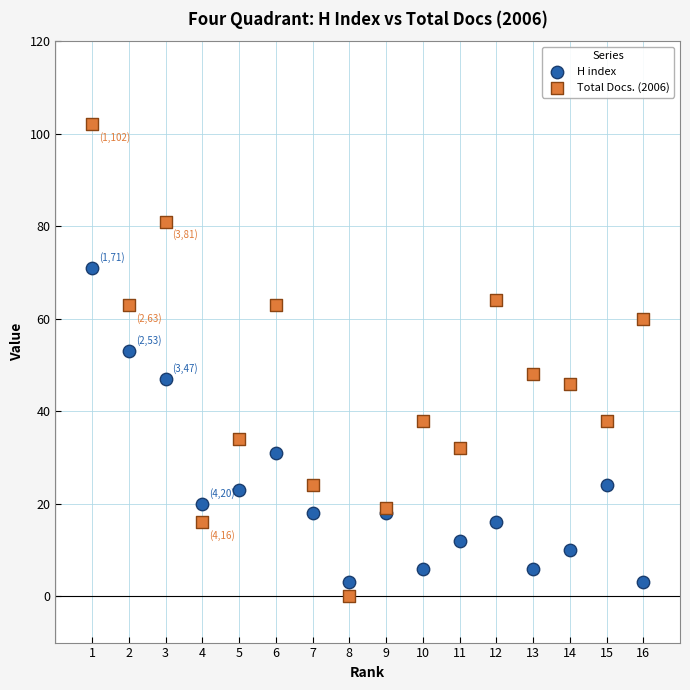

Which series has the widest spread of Y values?

Total Docs. (2006)